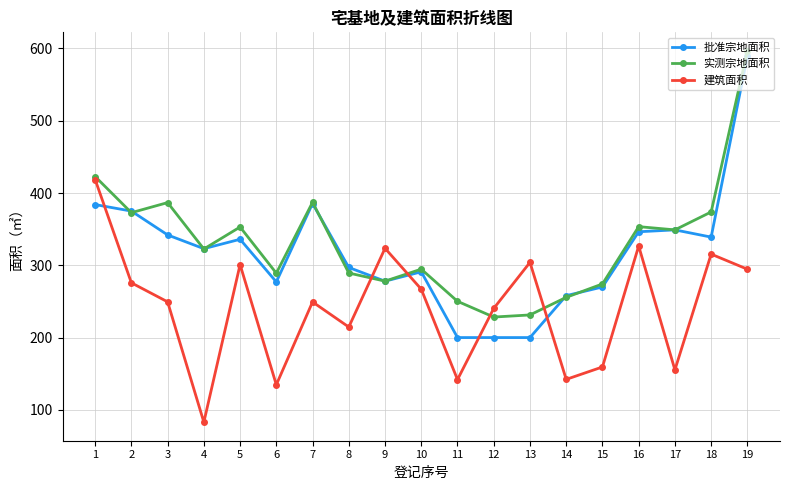

What is the spread (max minus min) of values at 19?

302.1